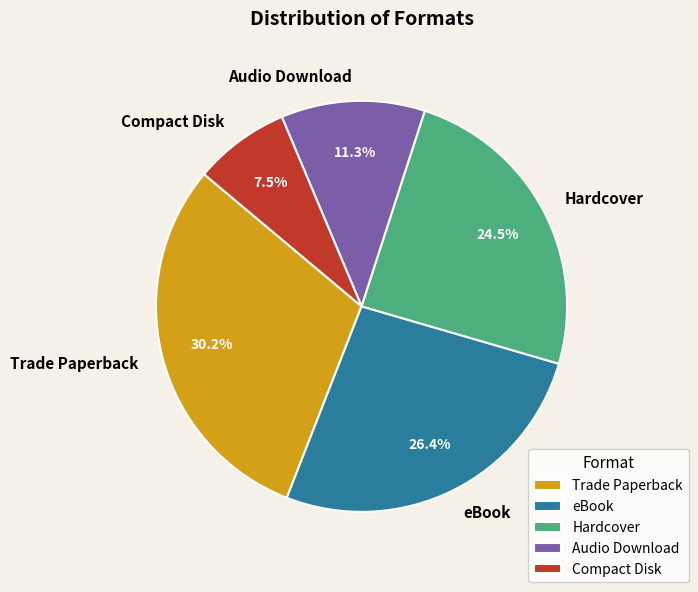

To the nearest percent, what percentage of the pie is Audio Download?

11%